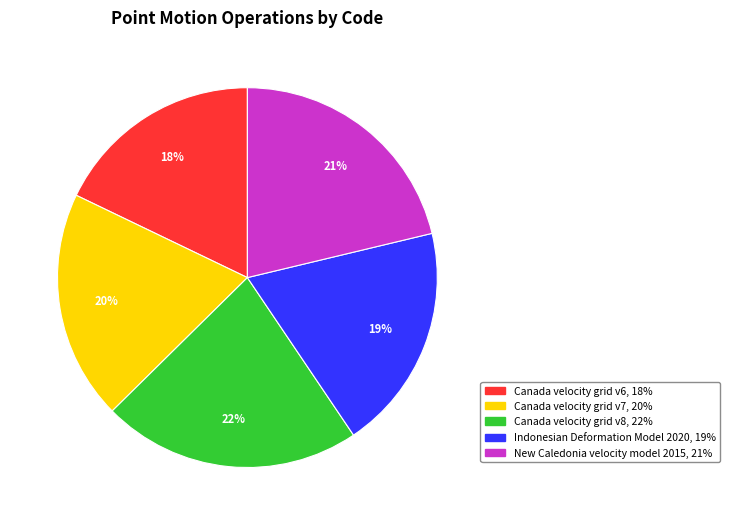

Does New Caledonia velocity model 2015 account for over 50% of the chart?

No